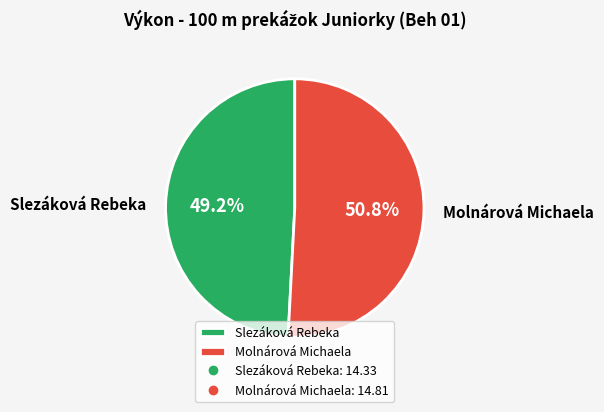

Rank the categories by value from lowest to highest.

Slezáková Rebeka, Molnárová Michaela